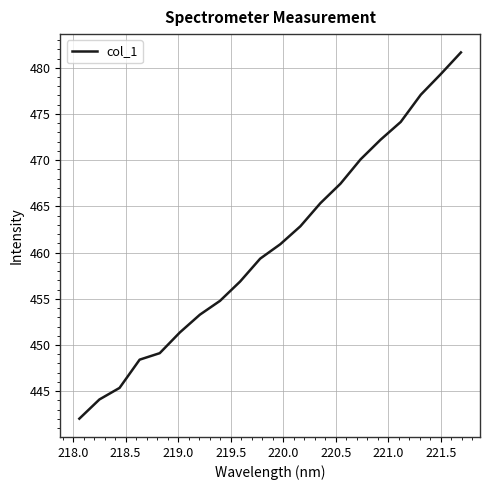

What is the maximum value shown in the chart?

481.7